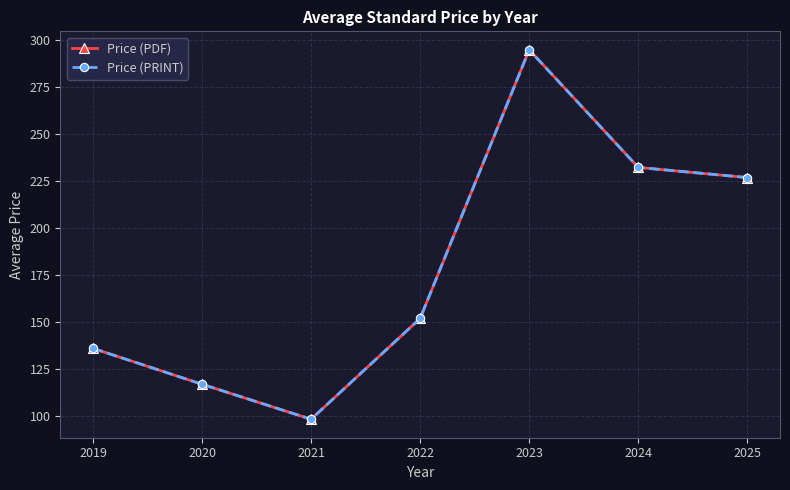

In Price (PDF), how many points are higher than both neighbors (excluding endpoints)?

1